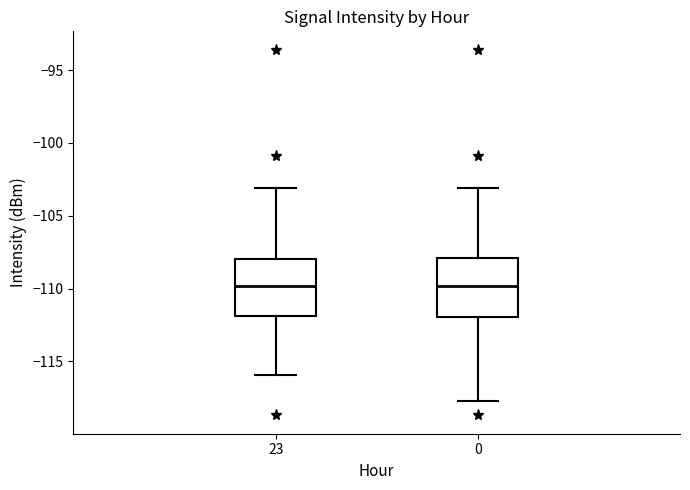

Reading left to right, transcribe this box plot: for each box, give where its median line is, the range the box spans, and where its two whiskers end, as read against the y-axis. The values are not printed on the chart, so give them approximately, as read against the axis.

23: median -110, box -112 to -108, whiskers -116 to -103
0: median -110, box -112 to -108, whiskers -118 to -103